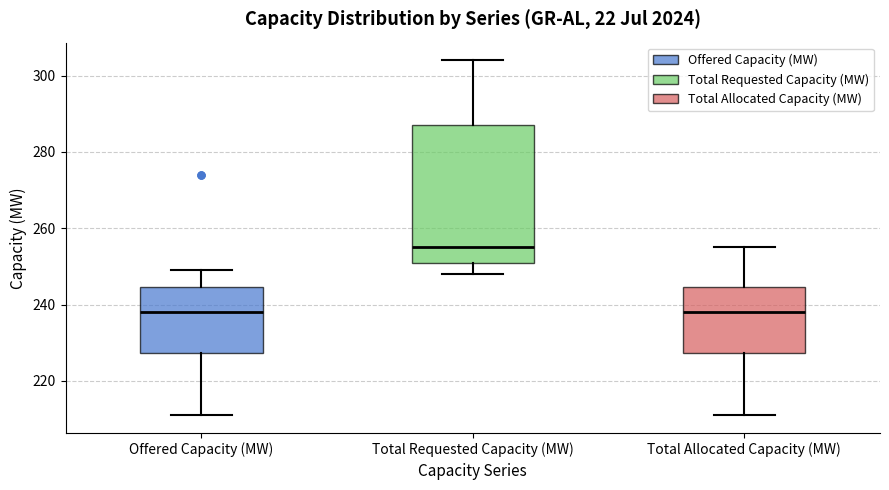

Reading left to right, transcribe this box plot: for each box, give where its median line is, the range the box spans, and where its two whiskers end, as read against the y-axis. The values are not printed on the chart, so give them approximately, as read against the axis.

Offered Capacity (MW): median 238, box 228 to 244, whiskers 212 to 250
Total Requested Capacity (MW): median 256, box 252 to 288, whiskers 248 to 304
Total Allocated Capacity (MW): median 238, box 228 to 244, whiskers 212 to 256